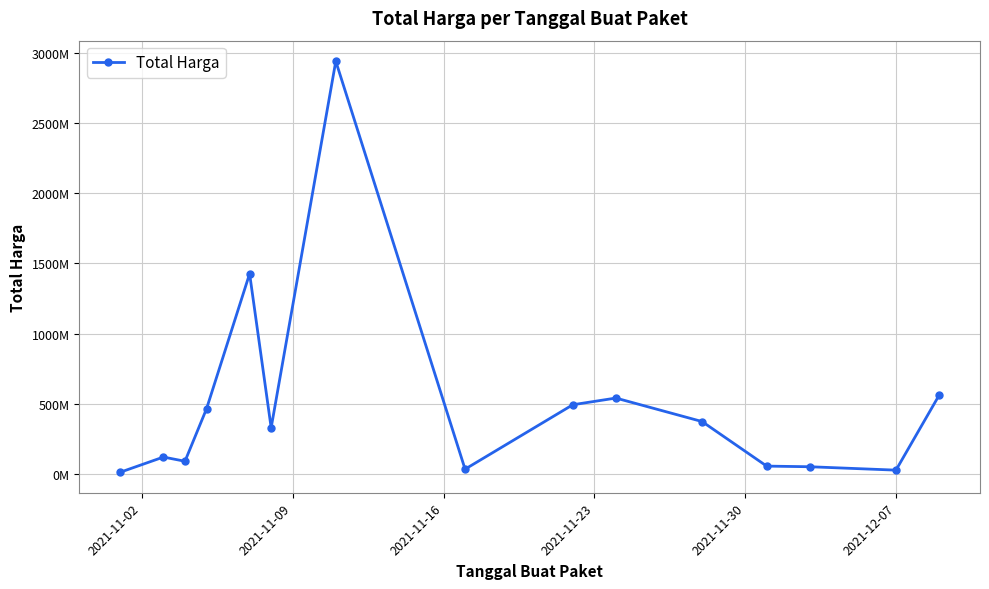

Reading left to right, extract all data points from this chart.

12787500	120613270	90672075	464002100	1425867900	329124000	2938963240	34292000	493000000	540634200	373404000	56152800	51601000	27412000	559971000